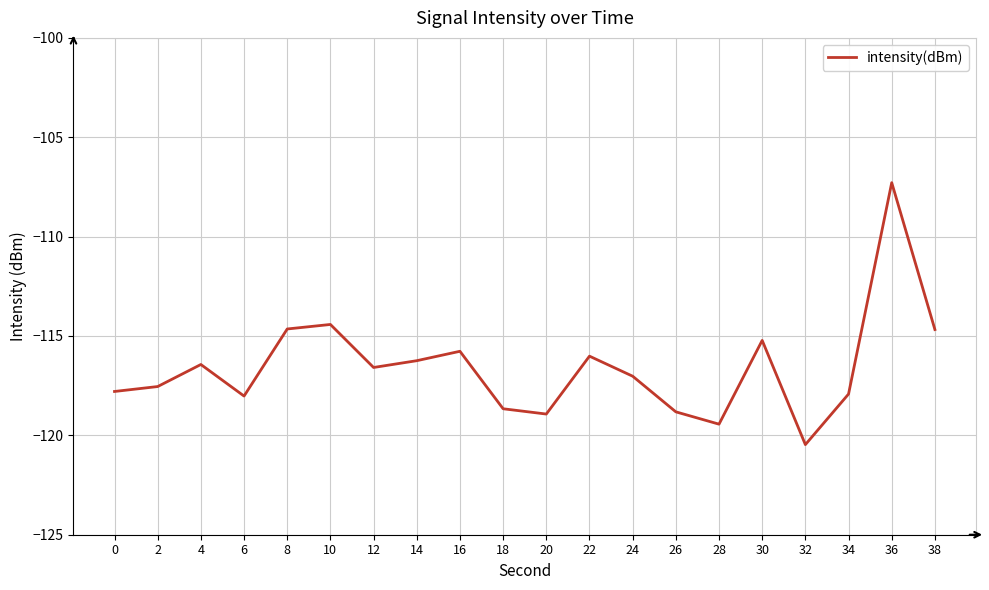

What is the difference between the values at 6 and 26?

0.8